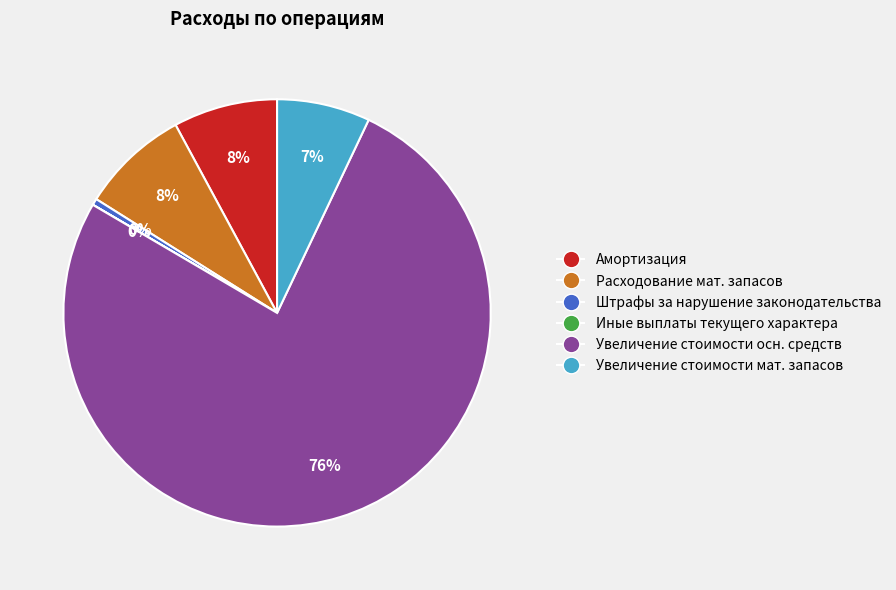

The Расходование мат. запасов slice represents 15% of the pie. True or false?

False